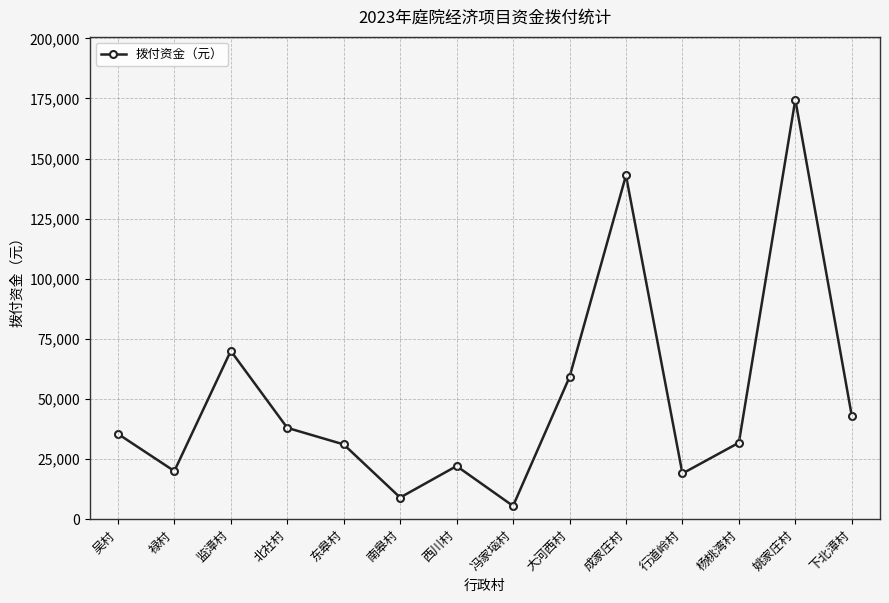

The chart shows a value of 110610 at 监漳村. True or false?

False